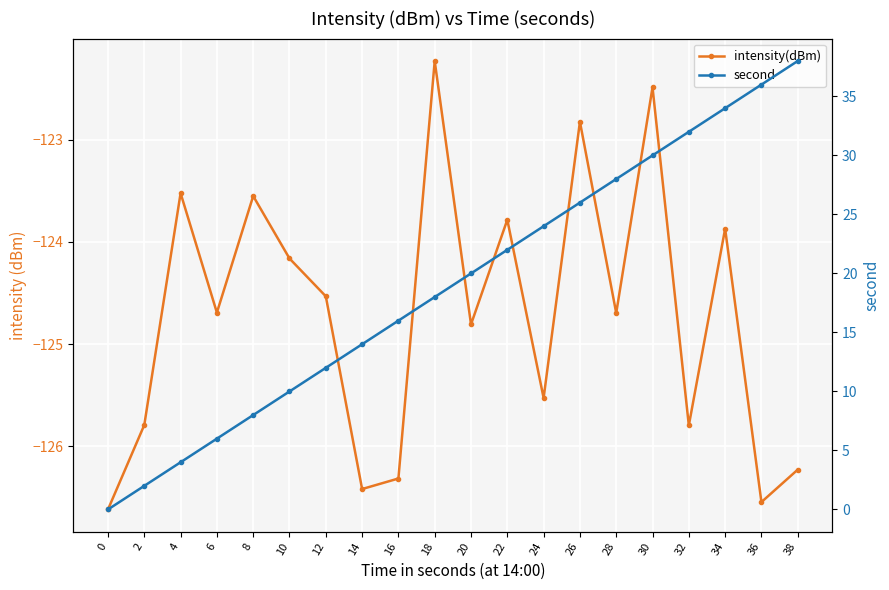

Reading right to left, transcribe all the data shown in this chart.

intensity(dBm): -126.2	-126.5	-123.9	-125.8	-122.5	-124.7	-122.8	-125.5	-123.8	-124.8	-122.2	-126.3	-126.4	-124.5	-124.2	-123.6	-124.7	-123.5	-125.8	-126.6
second: 38.0	36.0	34.0	32.0	30.0	28.0	26.0	24.0	22.0	20.0	18.0	16.0	14.0	12.0	10.0	8.0	6.0	4.0	2.0	0.0